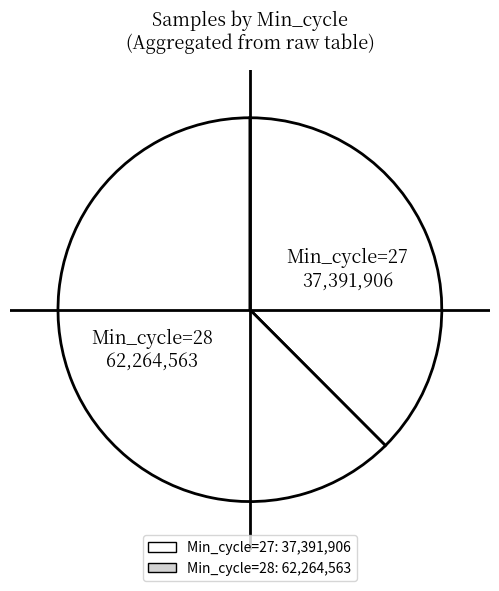

Which slice is the smallest?

Min_cycle=27 37,391,906